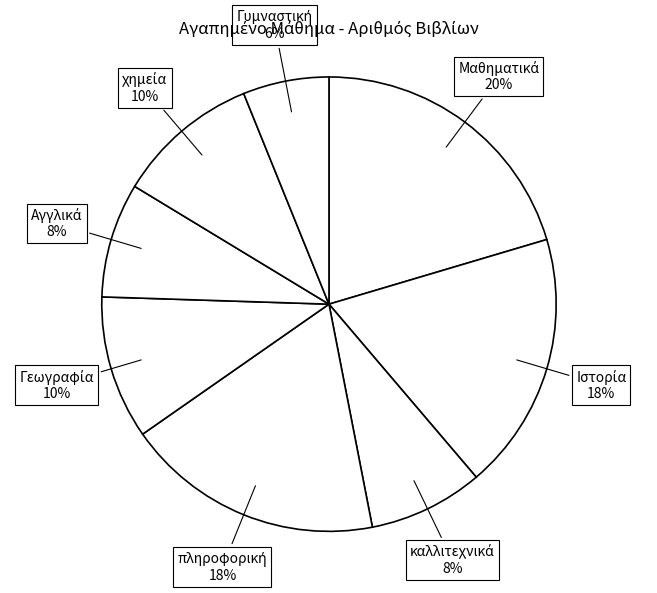

Does any single category account for the majority?

No